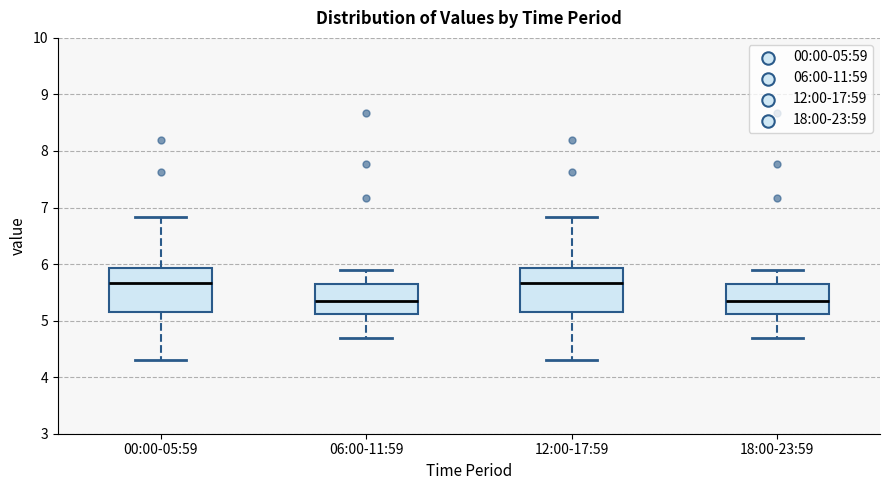

Where does the upper whisker of the box for 06:00-11:59 end on the y-axis? The values are not printed on the chart, so give them approximately, as read against the axis.

5.9